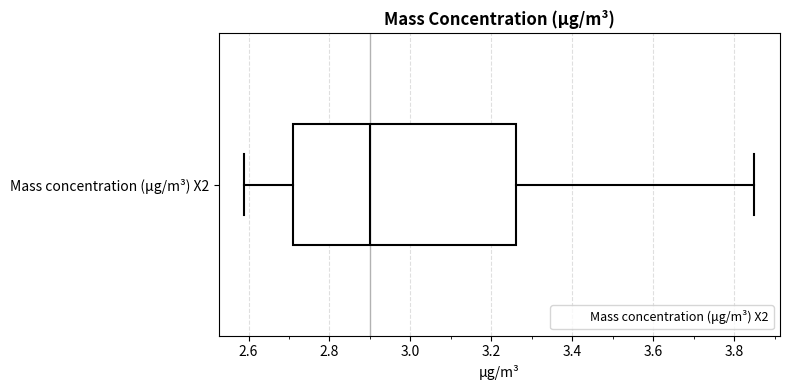

Read this box plot against the x-axis: the position of the median line, the range covered by the box, and the ends of both whiskers. The values are not printed on the chart, so give them approximately, as read against the axis.

median 2.90, box 2.72 to 3.26, whiskers 2.60 to 3.86